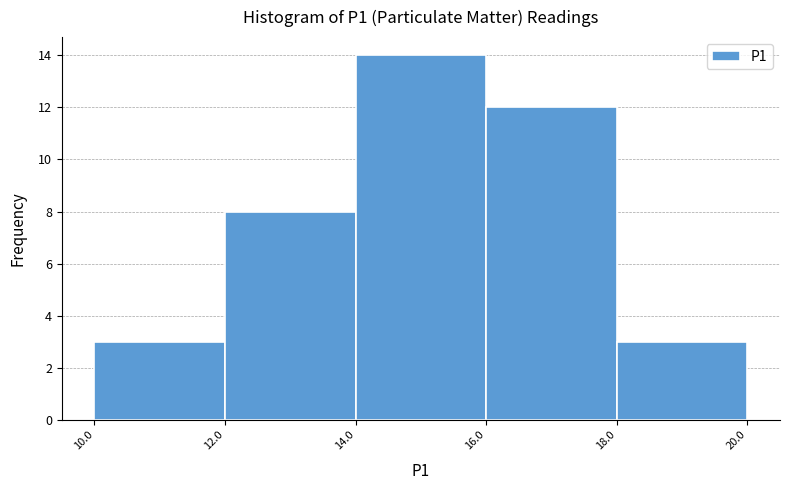

Reading left to right, list every bar in this chart as the range it spans on the x-axis followed by its height. The values are not printed on the chart, so give them approximately, as read against the axis.

10.0 to 12.0: 3
12.0 to 14.0: 8
14.0 to 16.0: 14
16.0 to 18.0: 12
18.0 to 20.0: 3